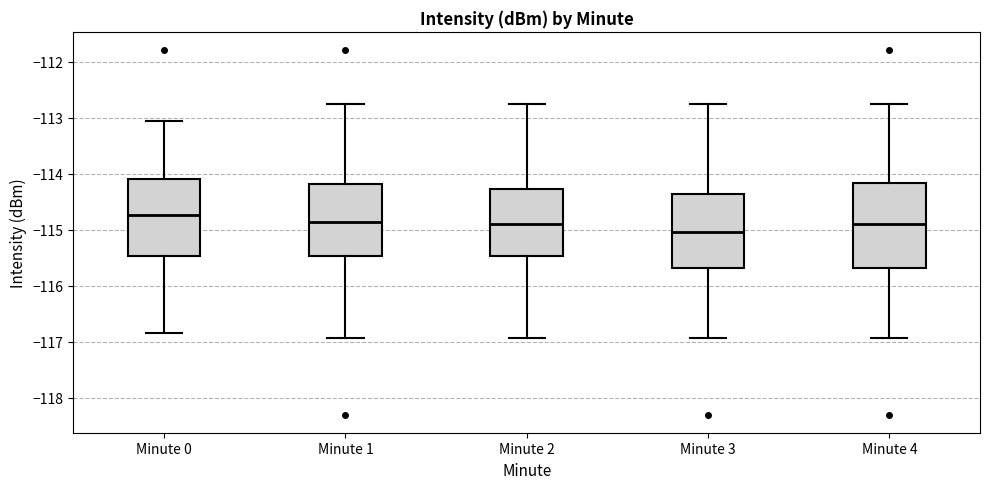

Where does the median line of the box for Minute 0 sit on the y-axis? The values are not printed on the chart, so give them approximately, as read against the axis.

-114.7